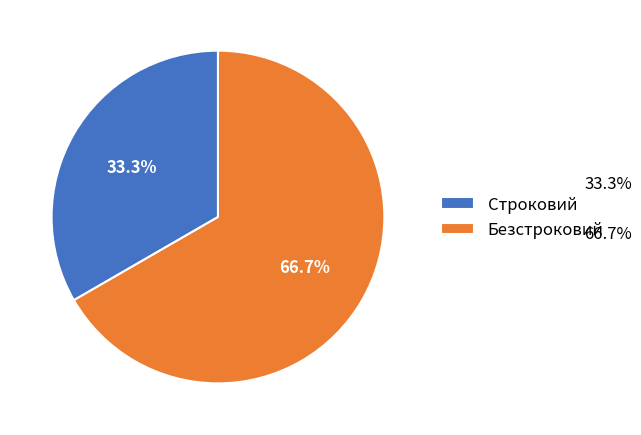

Which category accounts for the majority?

Безстроковий